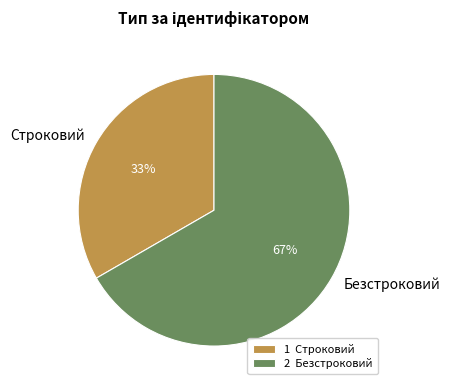

Which category has the biggest portion of the pie?

Безстроковий